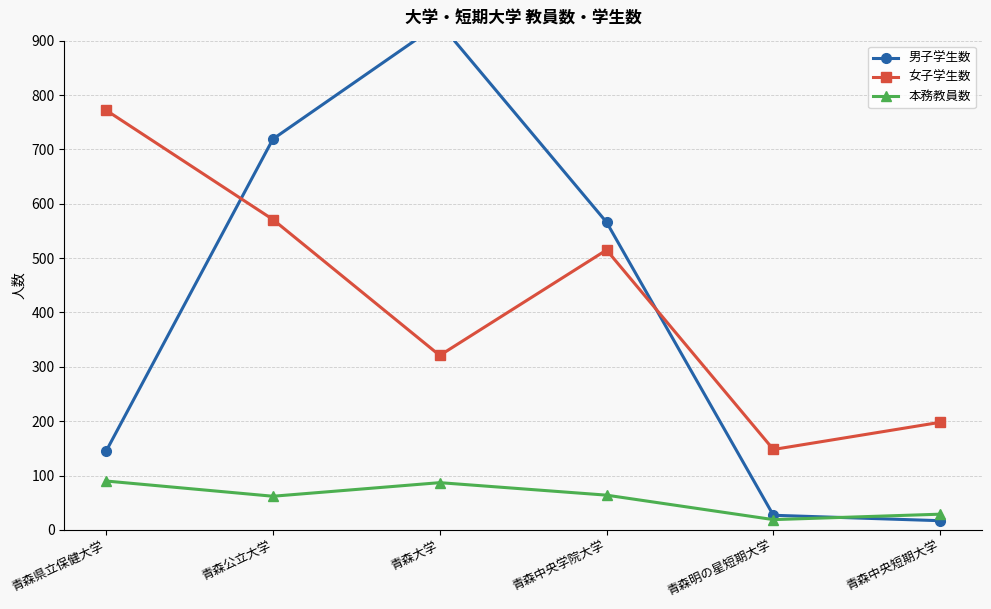

What is the maximum value for 女子学生数?

772